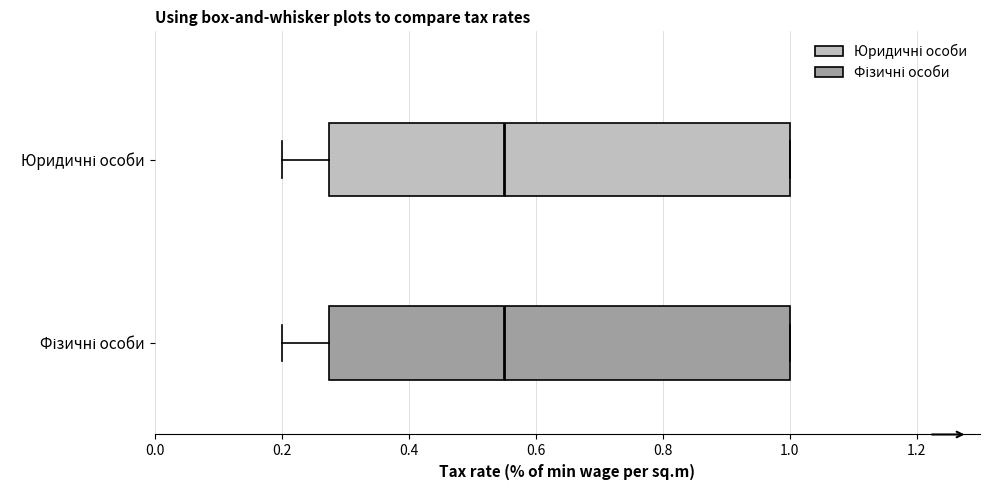

Reading bottom to top, read every box against the x-axis: the position of its median line, the range the box covers, and the ends of its whiskers. The values are not printed on the chart, so give them approximately, as read against the axis.

Фізичні особи: median 0.56, box 0.28 to 1.00, whiskers 0.20 to 1.00
Юридичні особи: median 0.56, box 0.28 to 1.00, whiskers 0.20 to 1.00